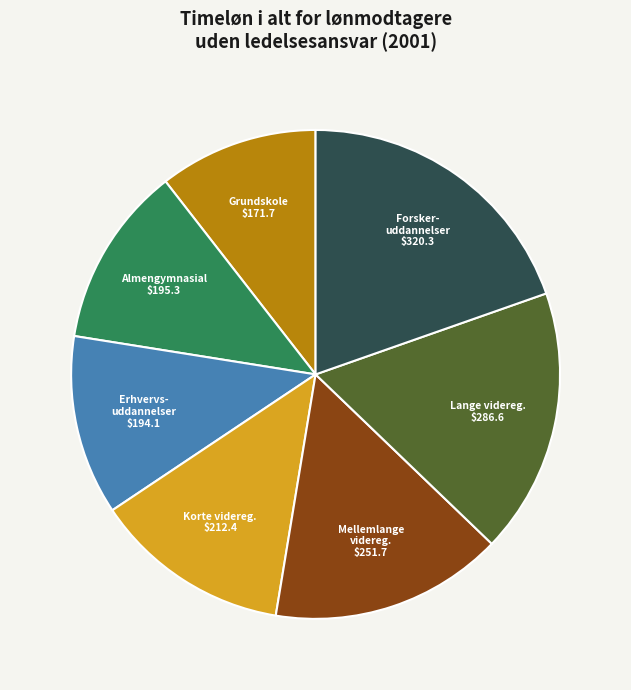

Is there any slice that represents more than half of the pie?

No